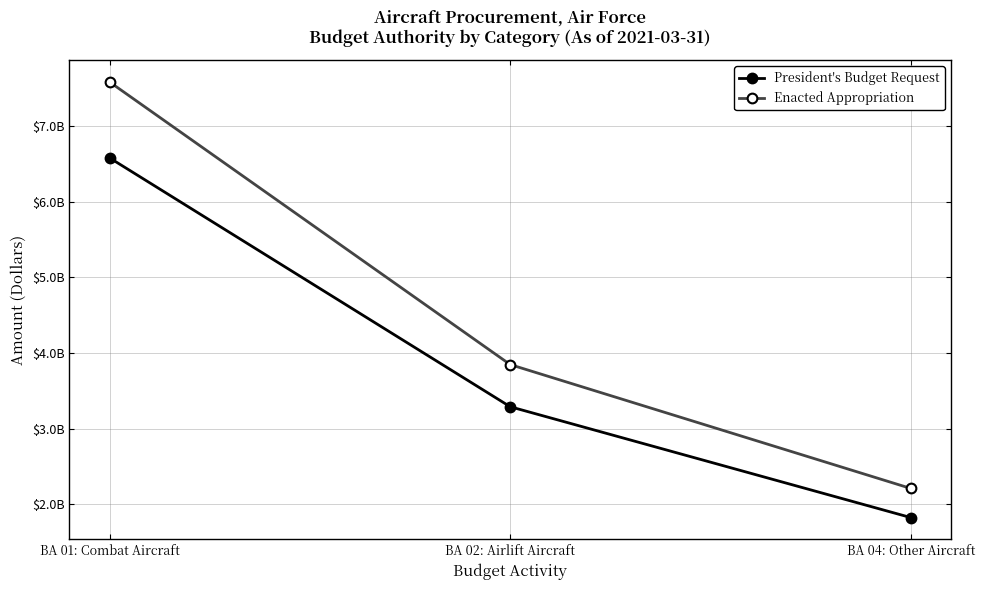

List the series in order of their overall mean, highest first.

Enacted Appropriation, President's Budget Request